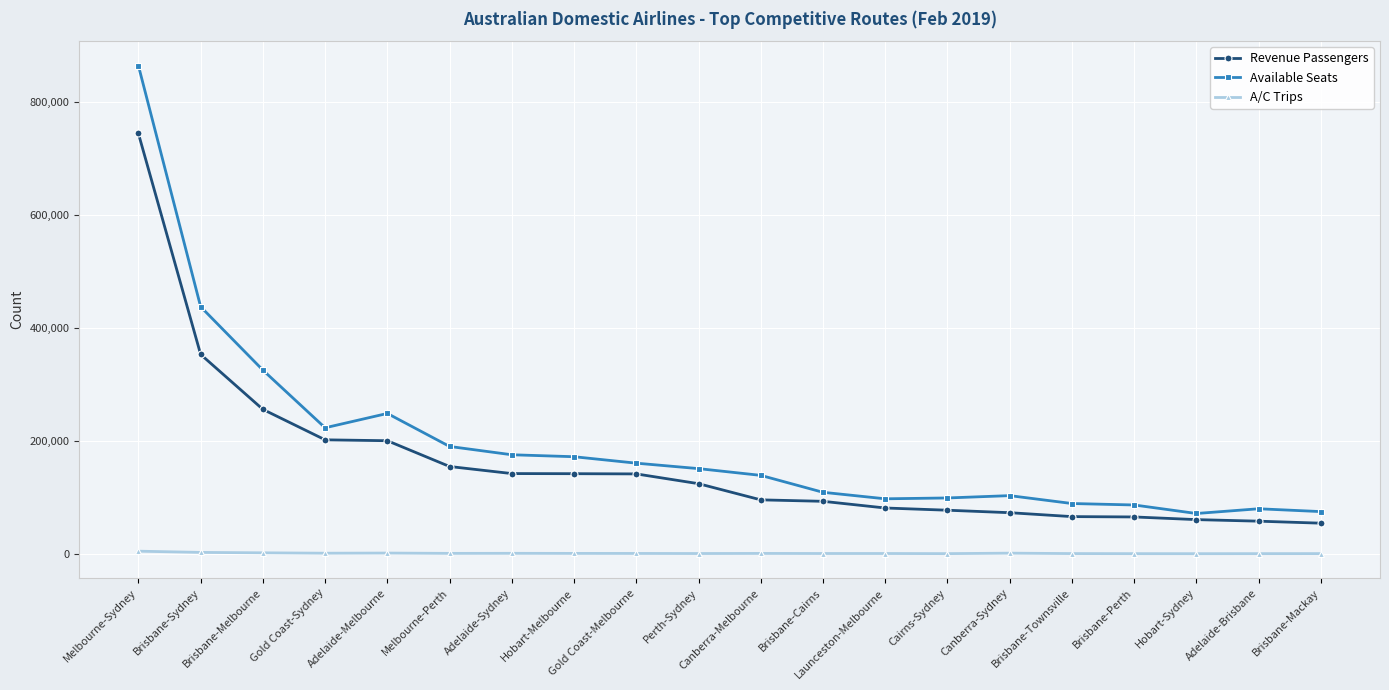

At Brisbane-Sydney, list the series in order from largest to smallest.

Available Seats, Revenue Passengers, A/C Trips